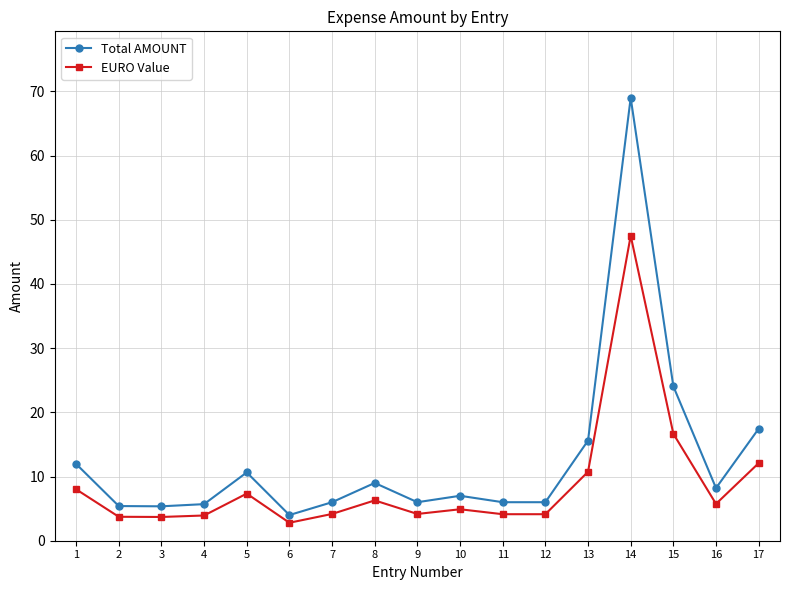

What is the spread (max minus min) of values at 14?

21.5